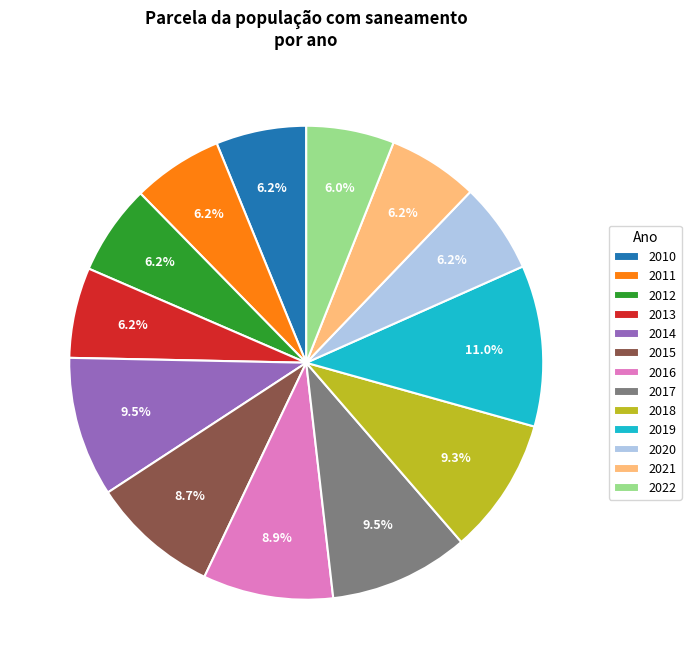

Is it true that 2017 is 16% of the pie?

False